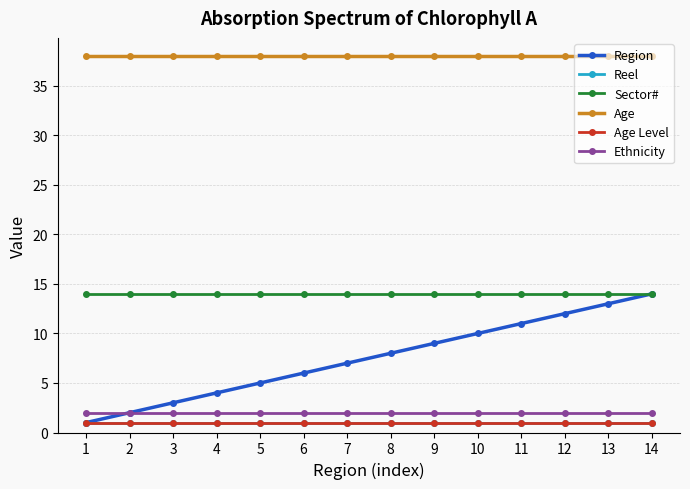

Reading right to left, what are all the values shown in this chart?

Region: 14	13	12	11	10	9	8	7	6	5	4	3	2	1
Reel: 1	1	1	1	1	1	1	1	1	1	1	1	1	1
Sector#: 14	14	14	14	14	14	14	14	14	14	14	14	14	14
Age: 38	38	38	38	38	38	38	38	38	38	38	38	38	38
Age Level: 1	1	1	1	1	1	1	1	1	1	1	1	1	1
Ethnicity: 2	2	2	2	2	2	2	2	2	2	2	2	2	2